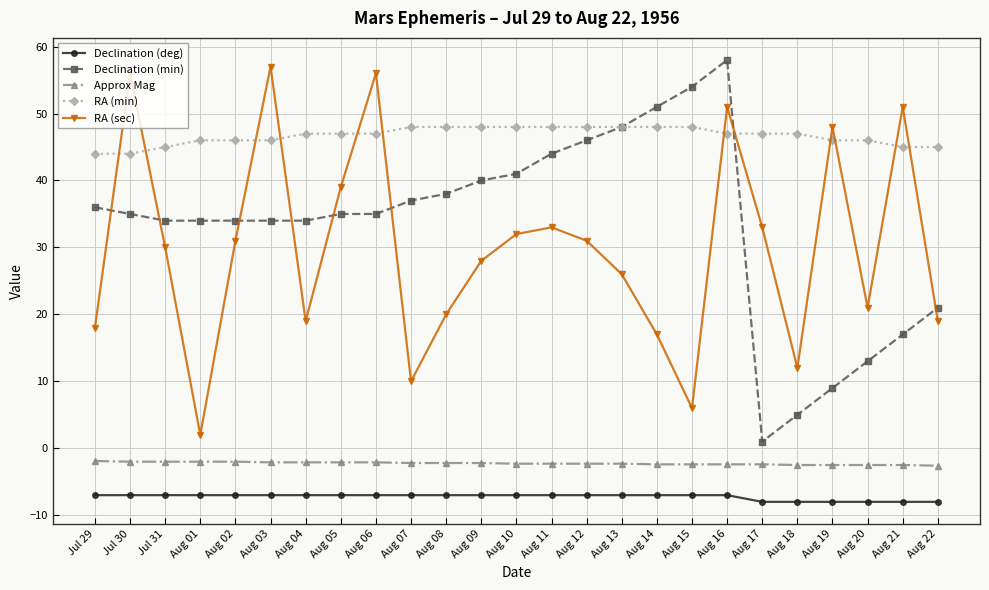

How many distinct data groups are displayed?

5